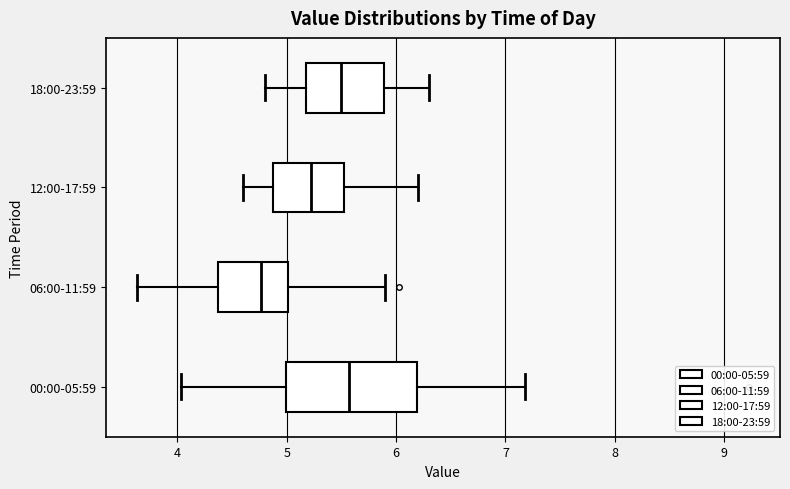

Reading bottom to top, transcribe this box plot: for each box, give where its median line is, the range the box spans, and where its two whiskers end, as read against the x-axis. The values are not printed on the chart, so give them approximately, as read against the axis.

00:00-05:59: median 5.6, box 5.0 to 6.2, whiskers 4.0 to 7.2
06:00-11:59: median 4.8, box 4.4 to 5.0, whiskers 3.6 to 5.9
12:00-17:59: median 5.2, box 4.9 to 5.5, whiskers 4.6 to 6.2
18:00-23:59: median 5.5, box 5.2 to 5.9, whiskers 4.8 to 6.3